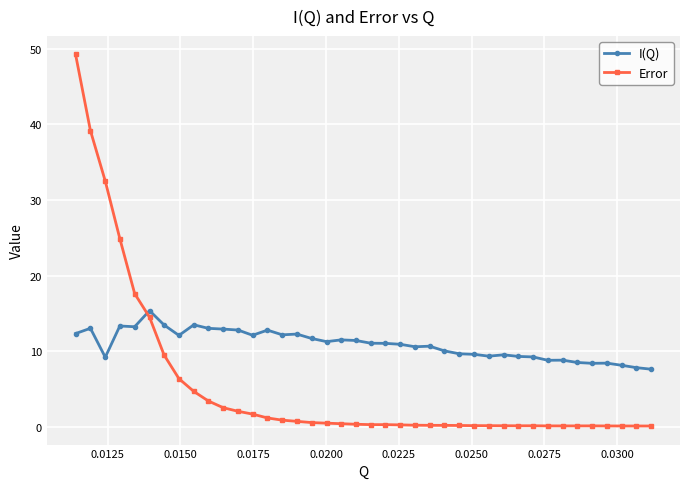

What is the difference between the maximum and minimum values in the I(Q) series?

7.7